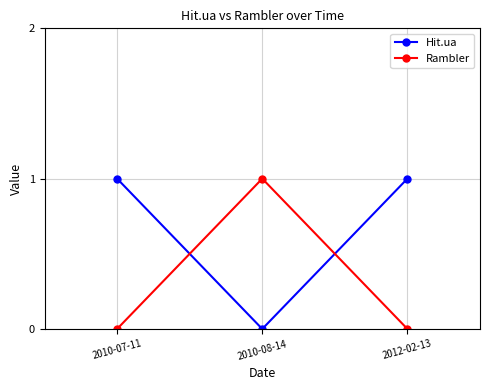

What is the average value of the Hit.ua series?

1